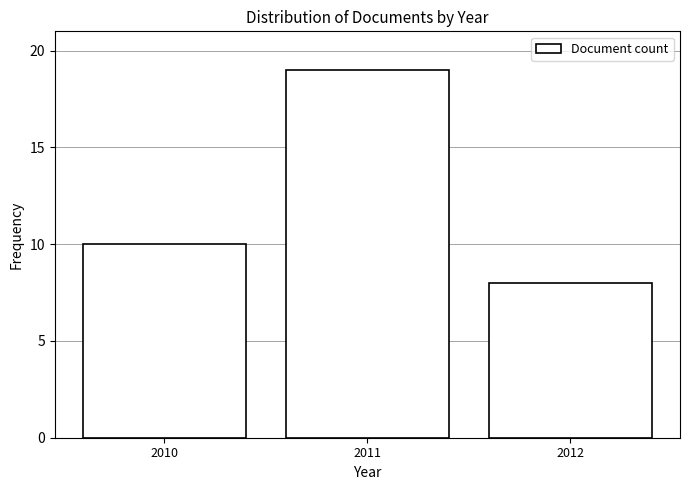

Reading left to right, extract all data points from this chart.

2010=10	2011=19	2012=8